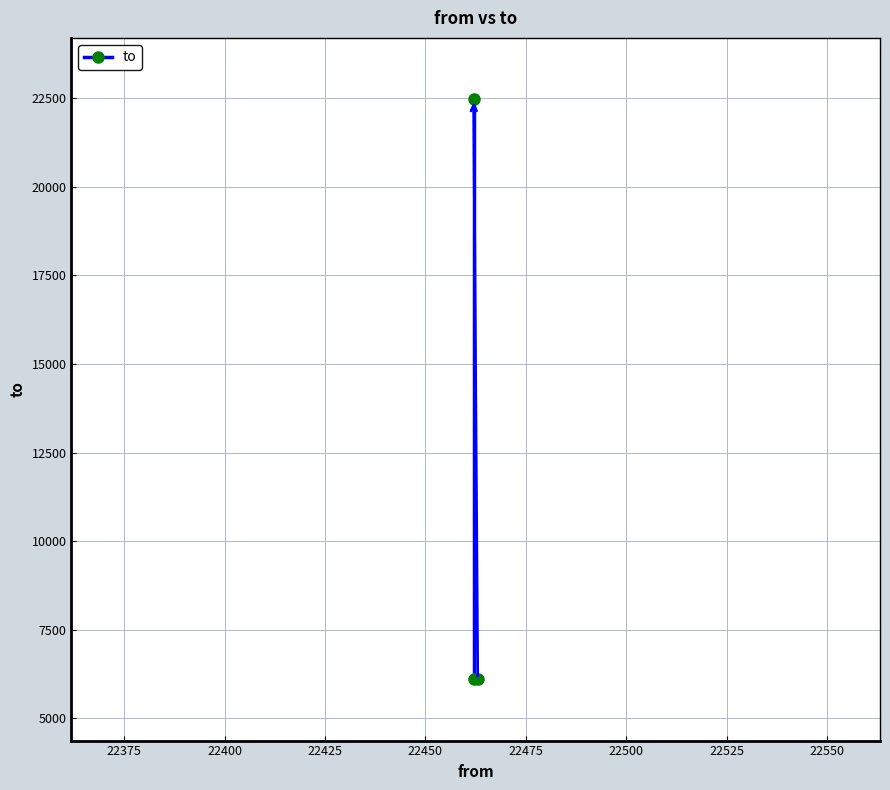

Reading left to right, transcribe all the data shown in this chart.

6111	6111	22463